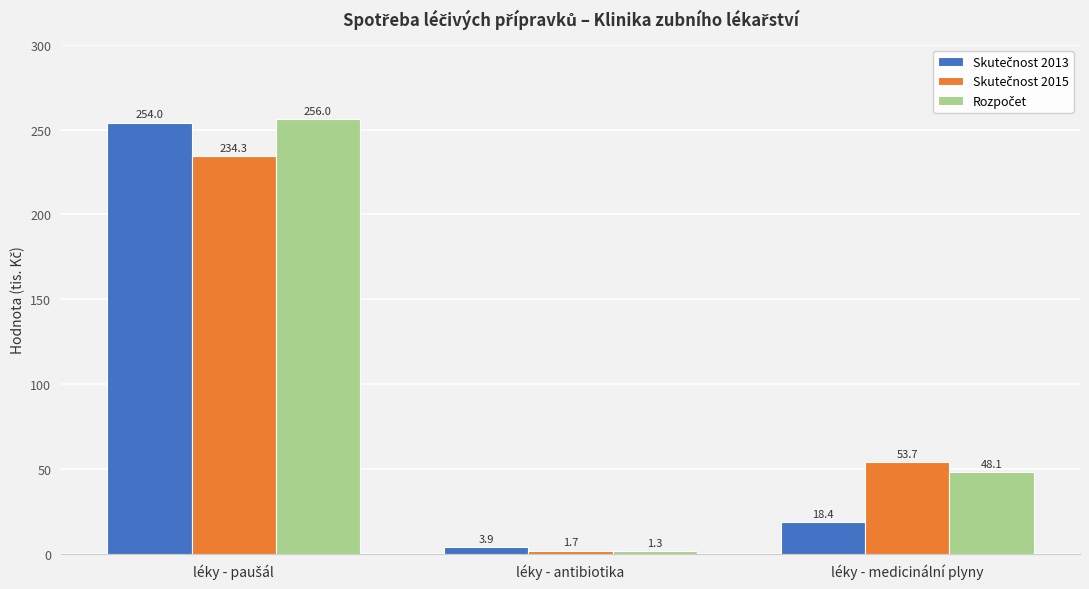

Which category has the lowest value across all series?

léky - antibiotika